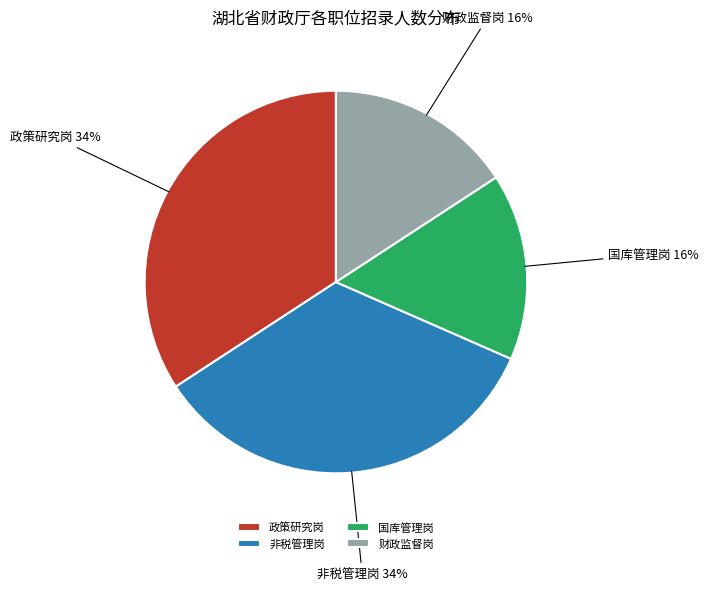

Is 政策研究岗 the majority of the pie?

No